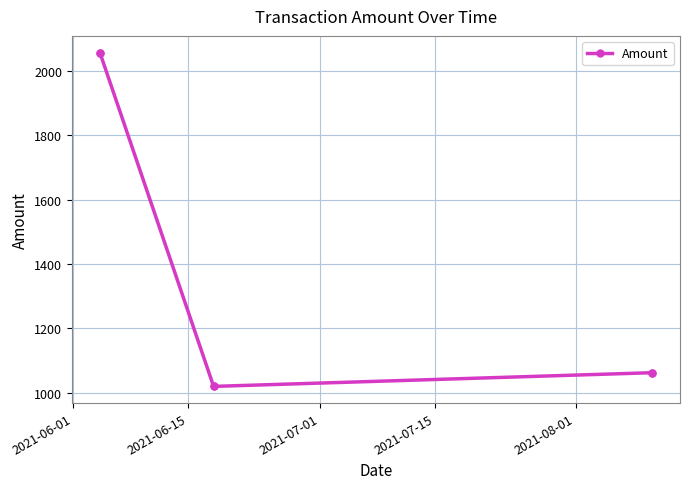

How many interior local peaks (higher than both neighbors) does the data have?

1